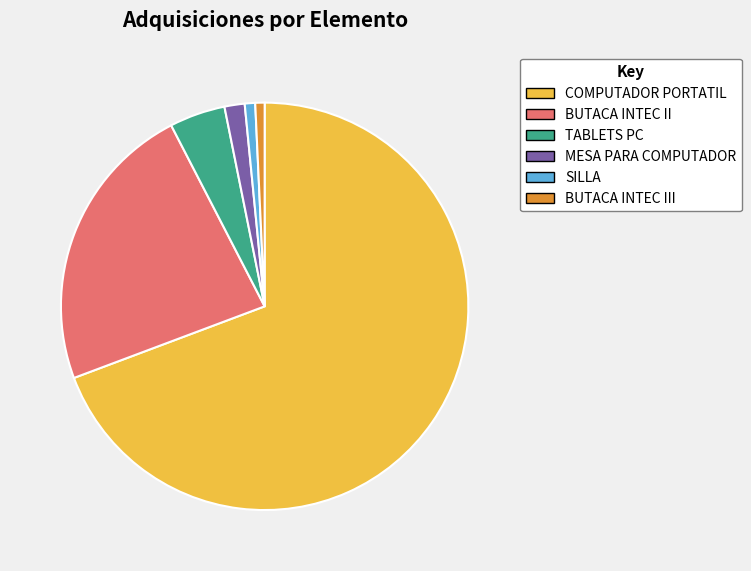

Between BUTACA INTEC II and BUTACA INTEC III, which is larger?

BUTACA INTEC II